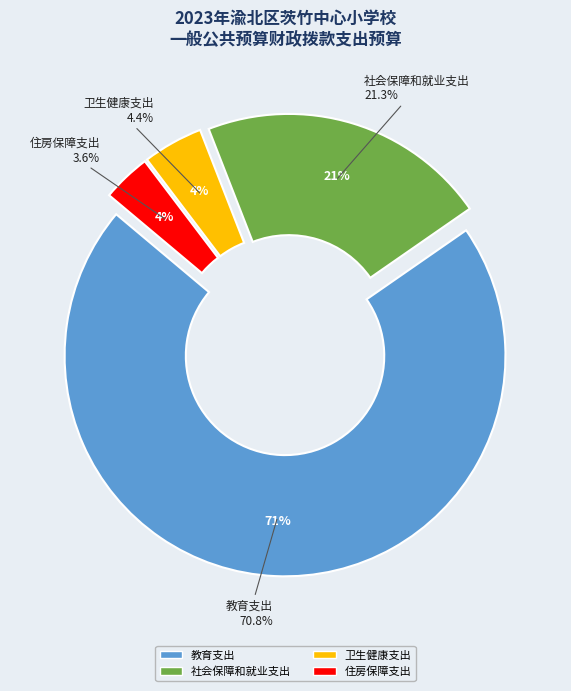

Is there any slice that represents more than half of the pie?

Yes